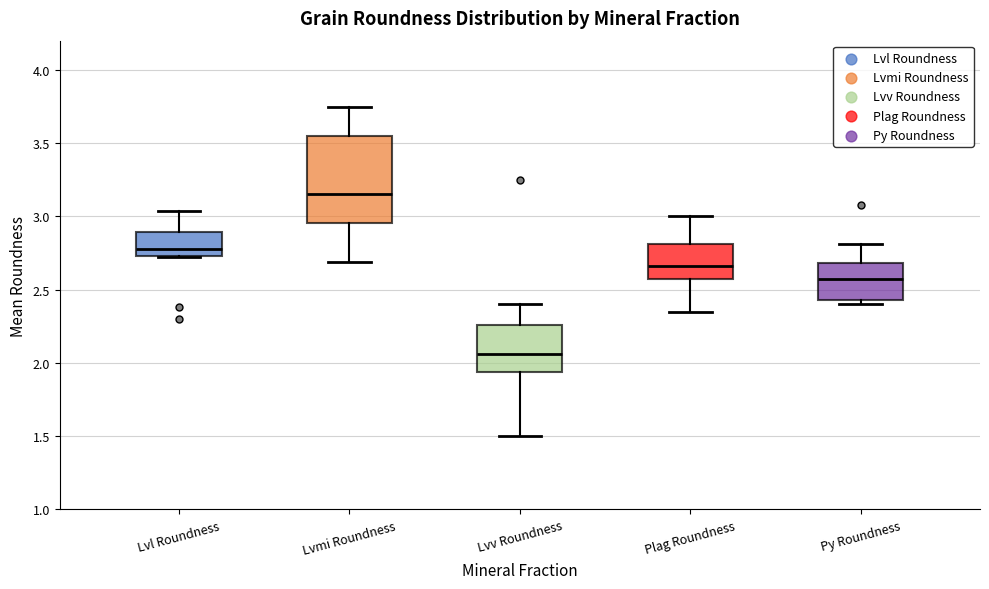

Reading left to right, transcribe this box plot: for each box, give where its median line is, the range the box spans, and where its two whiskers end, as read against the y-axis. The values are not printed on the chart, so give them approximately, as read against the axis.

Lvl Roundness: median 2.80, box 2.75 to 2.90, whiskers 2.70 to 3.05
Lvmi Roundness: median 3.15, box 2.95 to 3.55, whiskers 2.70 to 3.75
Lvv Roundness: median 2.05, box 1.95 to 2.25, whiskers 1.50 to 2.40
Plag Roundness: median 2.65, box 2.60 to 2.80, whiskers 2.35 to 3.00
Py Roundness: median 2.55, box 2.45 to 2.70, whiskers 2.40 to 2.80